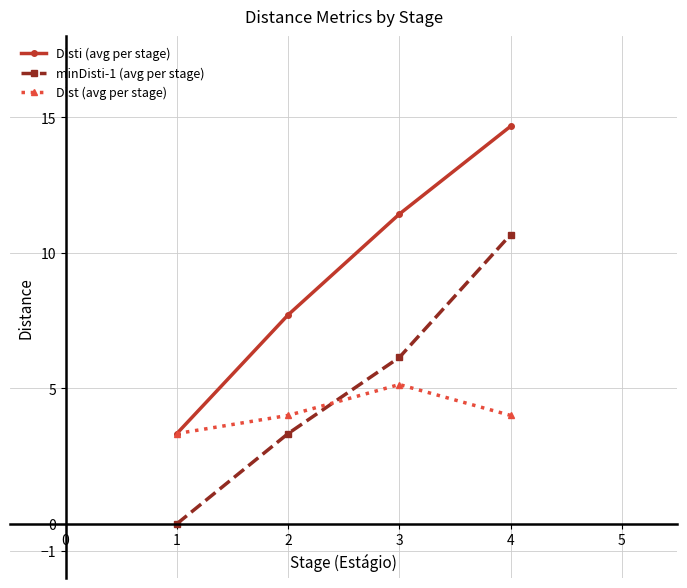

What is the difference between the highest and lowest values at 1?

3.3